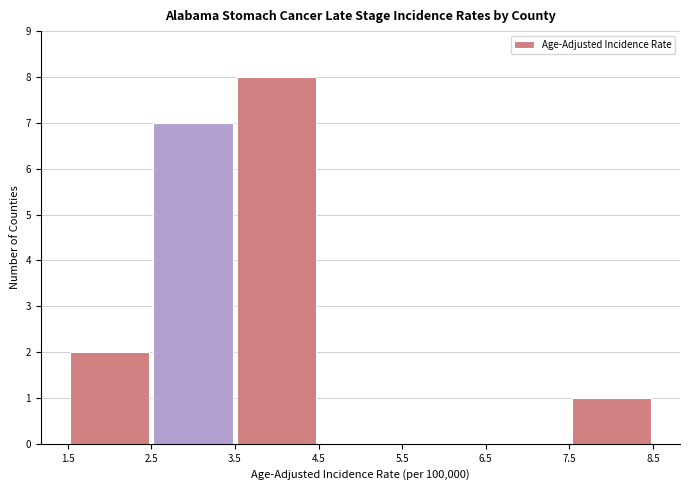

Which range on the x-axis has the tallest bar?

3.5 to 4.5